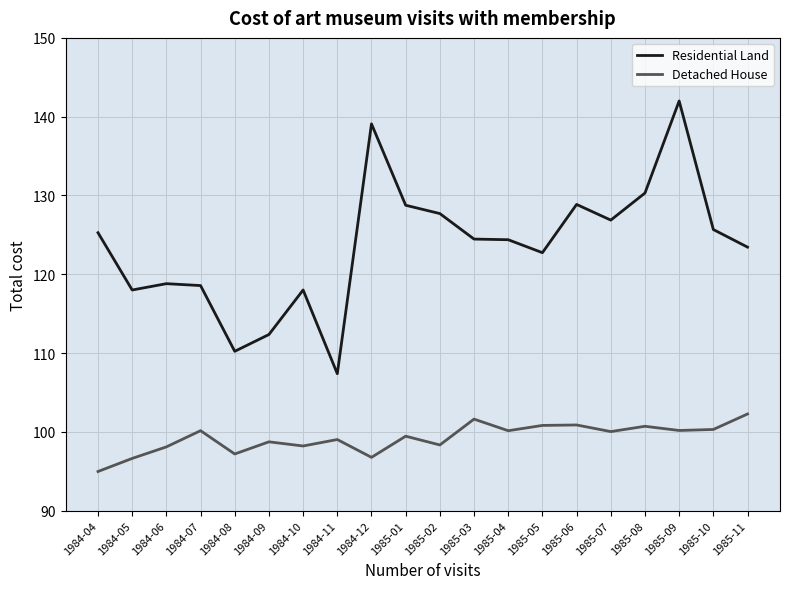

True or false: Detached House and Residential Land intersect in this chart.

False